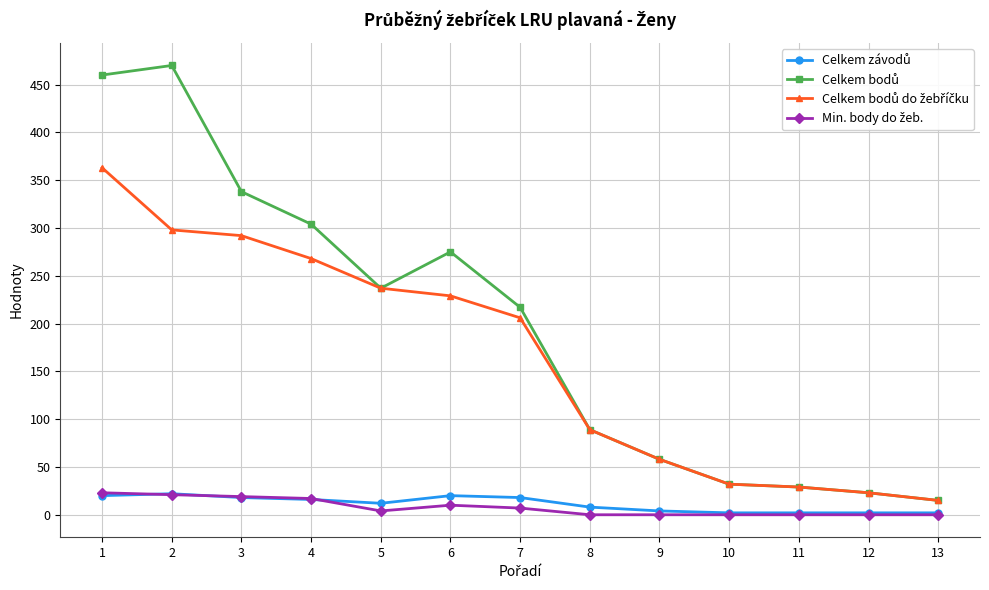

What is the greatest value displayed?

470